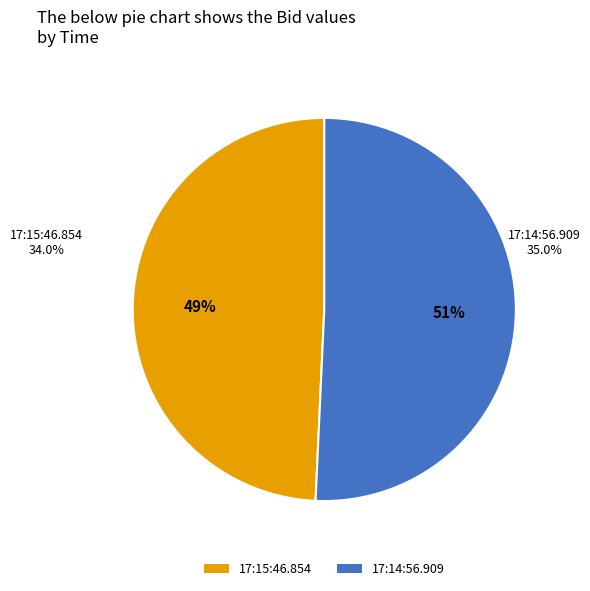

Which slice is the largest?

17:14:56.909